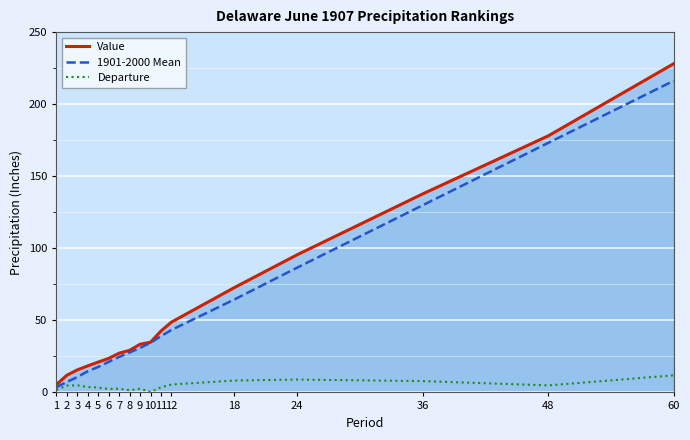

What is the total value across all series at 24?

190.9